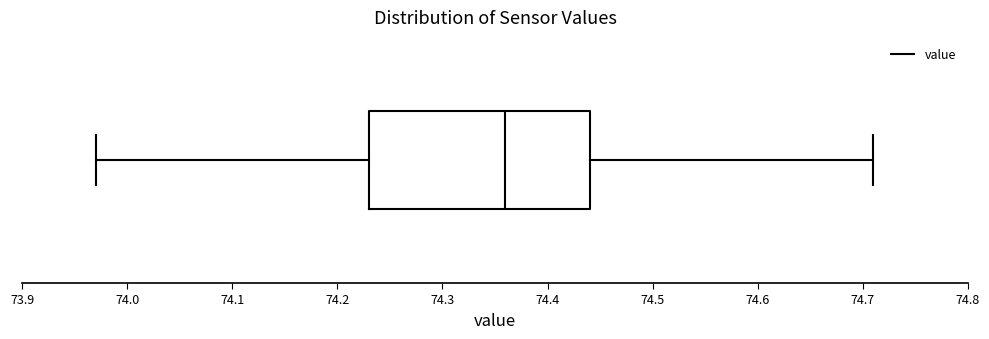

Read this box plot against the x-axis: the position of the median line, the range covered by the box, and the ends of both whiskers. The values are not printed on the chart, so give them approximately, as read against the axis.

median 74.36, box 74.23 to 74.44, whiskers 73.97 to 74.71